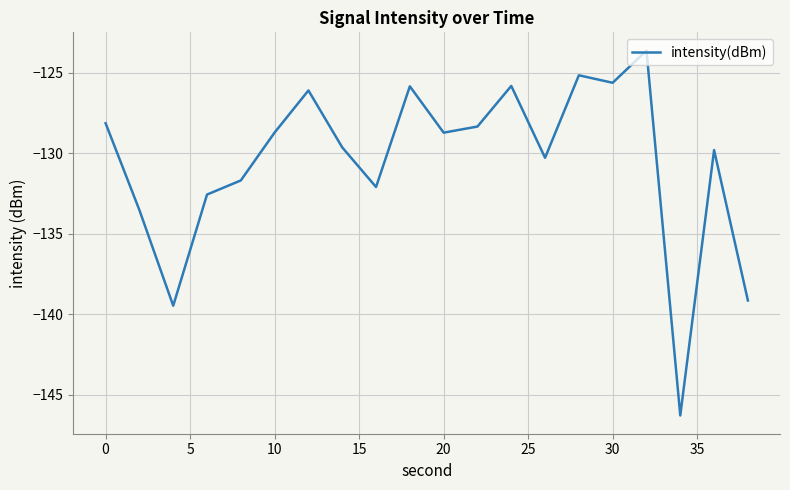

What is the difference between the maximum and minimum values?

22.7